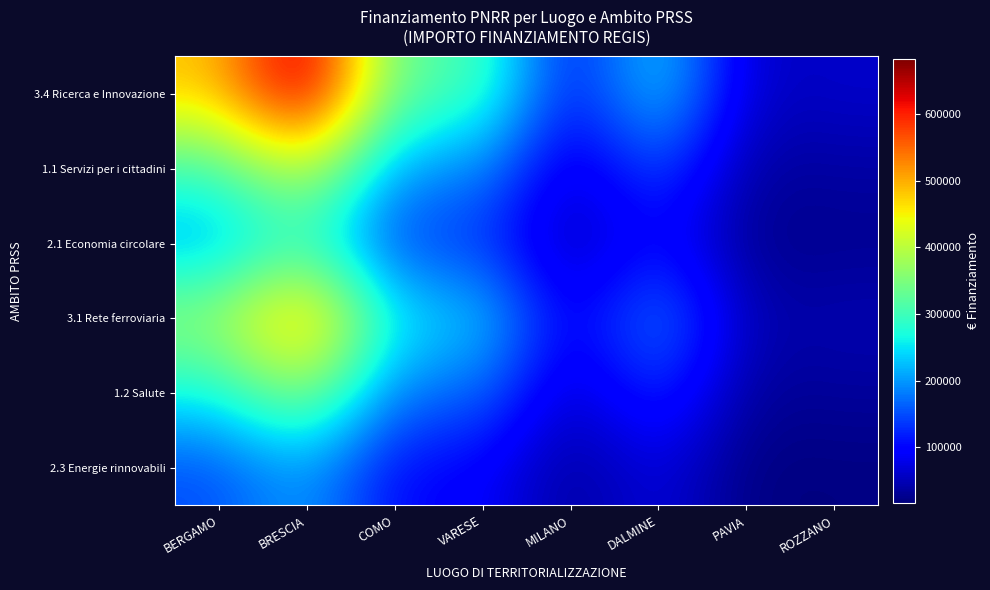

What is the spread (max minus min) of values at DALMINE?

178286.8